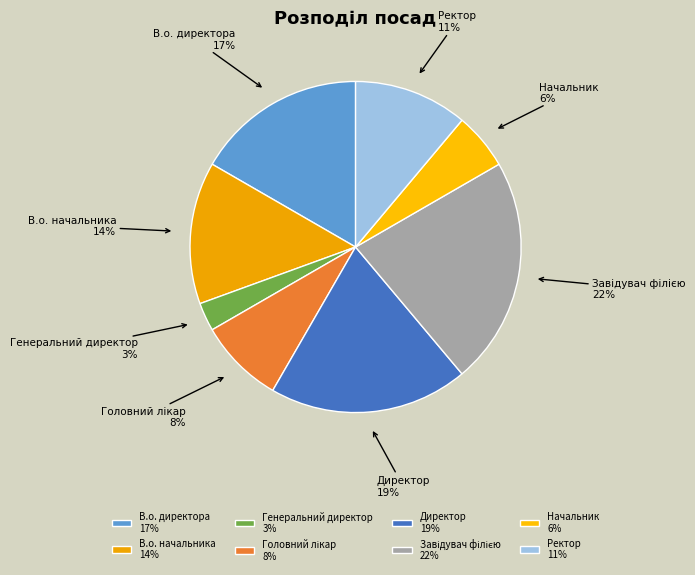

To the nearest percent, what percentage of the pie is В.о. начальника?

14%